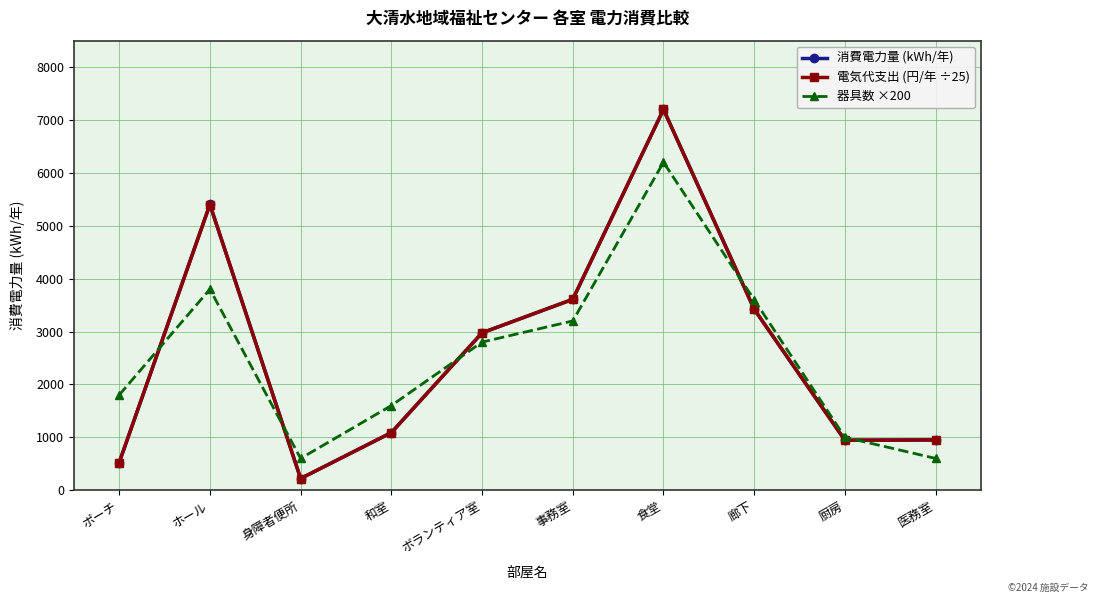

The 電気代支出 (円/年 ÷25) series shows 5401 at ホール. True or false?

True